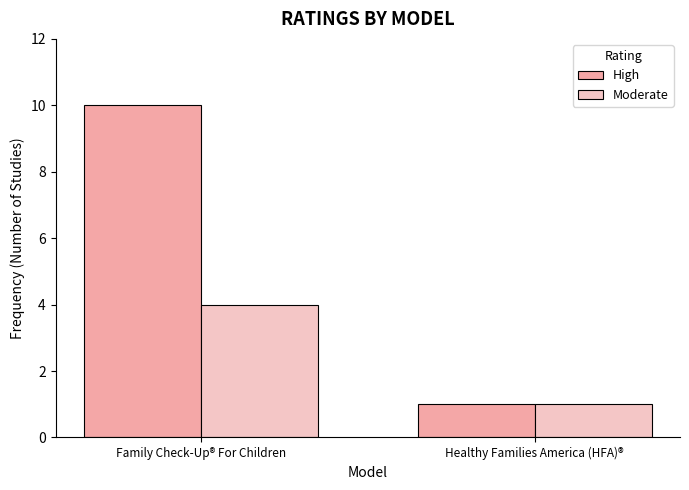

The value of High at Healthy Families America (HFA)® is 1. True or false?

True